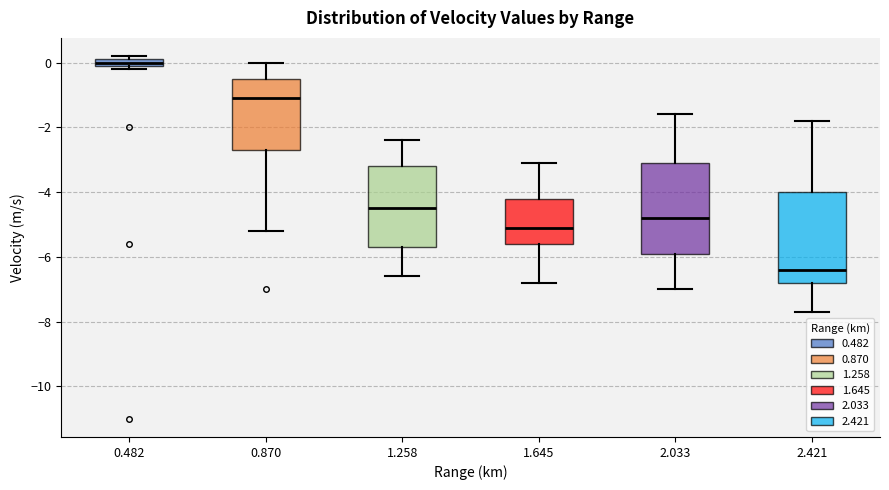

Which box's median line is the highest?

0.482